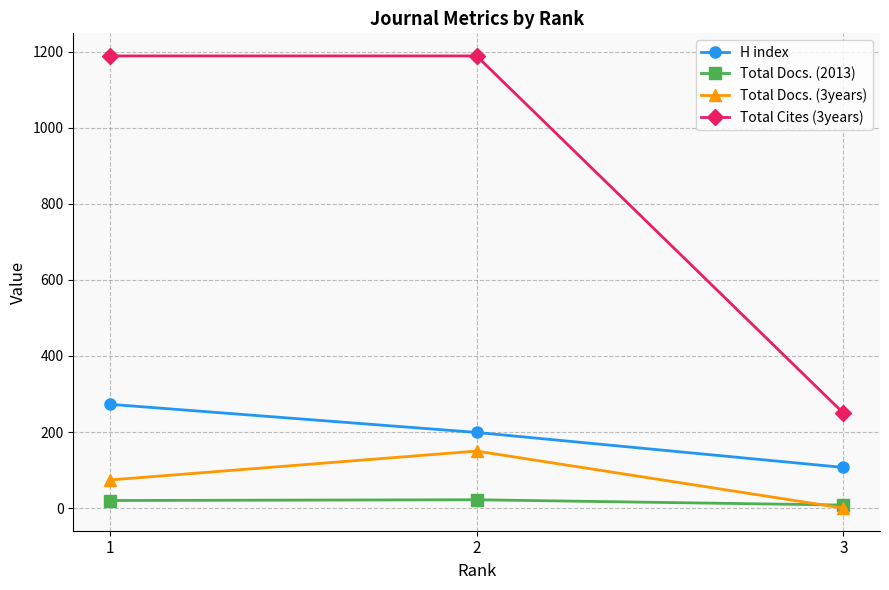

At how many categories does at least one series exceed 542?

2